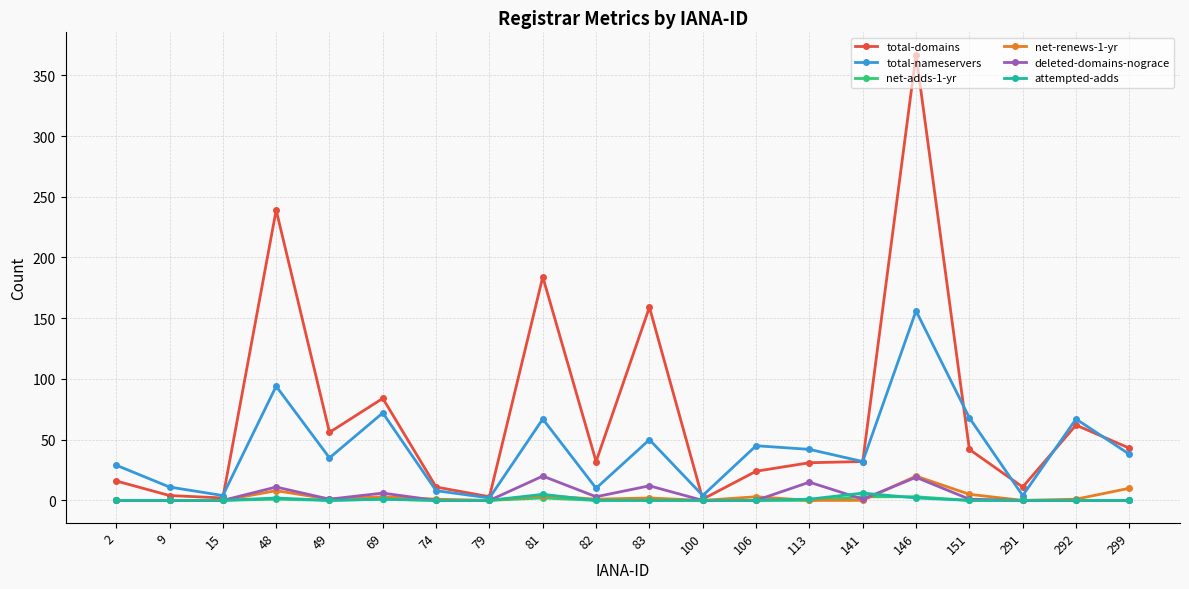

What is the value of the deleted-domains-nograce point at the 15th from the left?

1